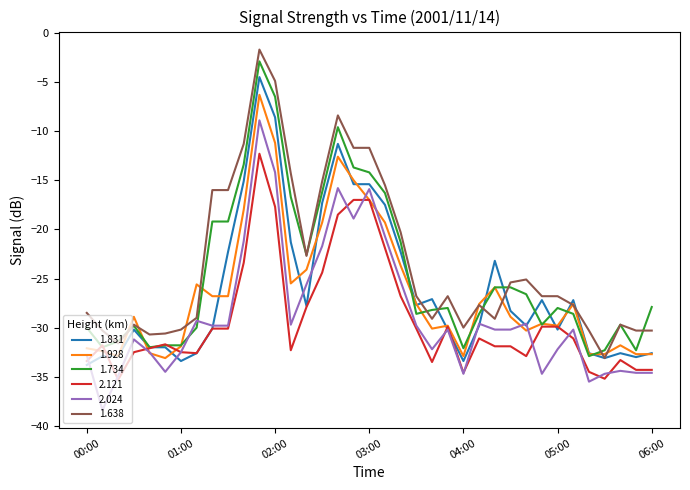

What is the highest value of the 1.928 series?

-6.3